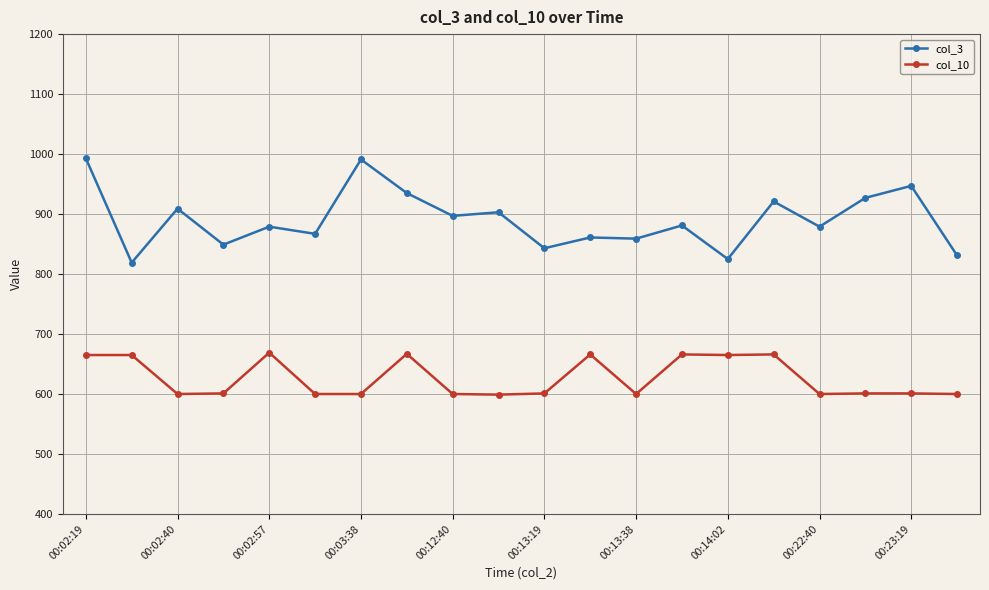

Rank the series by their maximum value, from lowest to highest.

col_10, col_3